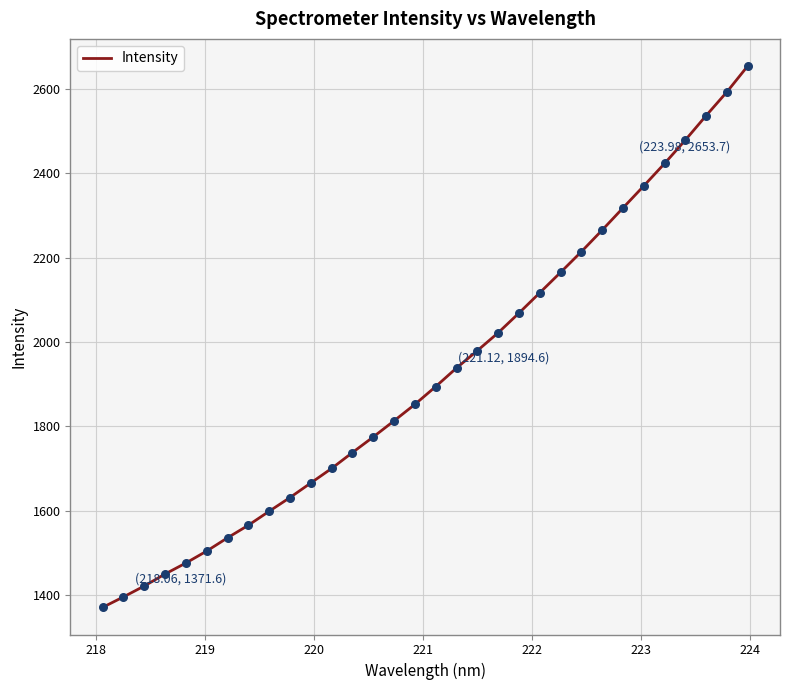

What is the minimum value shown in the chart?

1371.6